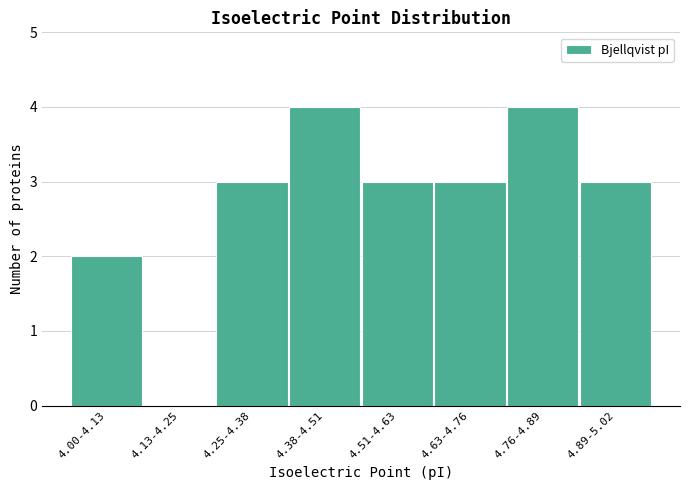

What is the greatest value displayed?

4